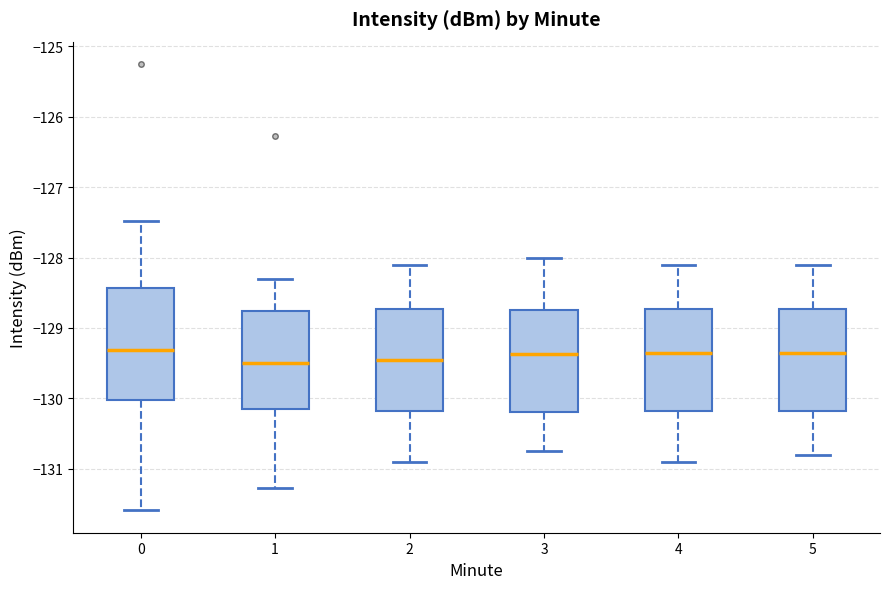

Comparing the boxes themselves (not the whiskers), which one is the tallest?

0